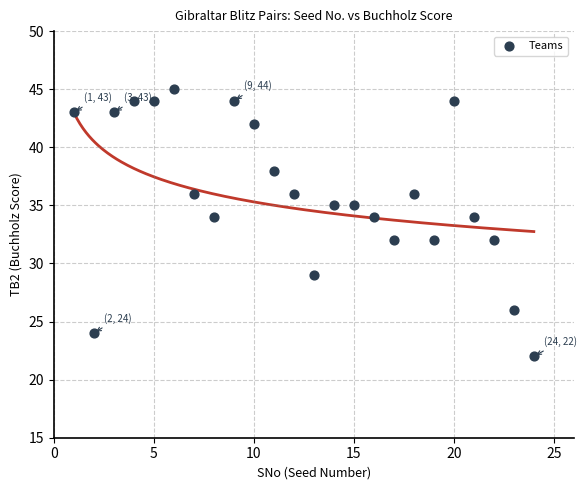

What is the range of X values (max minus min)?

23